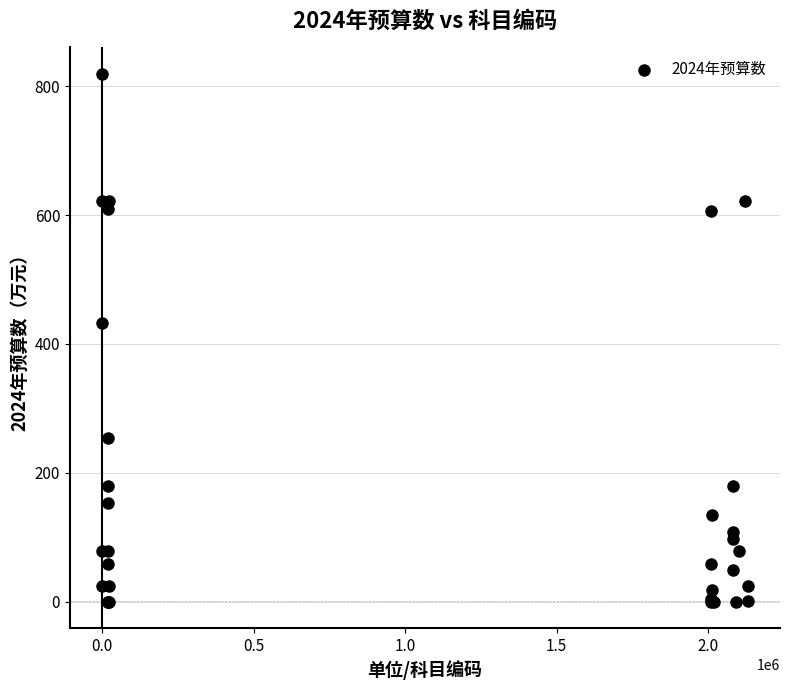

What Y value in the scatter plot is closest to 409?

433.1